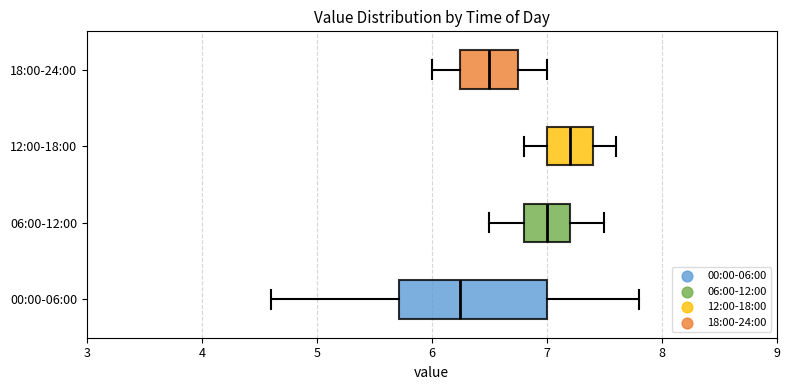

Reading bottom to top, transcribe this box plot: for each box, give where its median line is, the range the box spans, and where its two whiskers end, as read against the x-axis. The values are not printed on the chart, so give them approximately, as read against the axis.

00:00-06:00: median 6.3, box 5.7 to 7.0, whiskers 4.6 to 7.8
06:00-12:00: median 7.0, box 6.8 to 7.2, whiskers 6.5 to 7.5
12:00-18:00: median 7.2, box 7.0 to 7.4, whiskers 6.8 to 7.6
18:00-24:00: median 6.5, box 6.3 to 6.8, whiskers 6.0 to 7.0